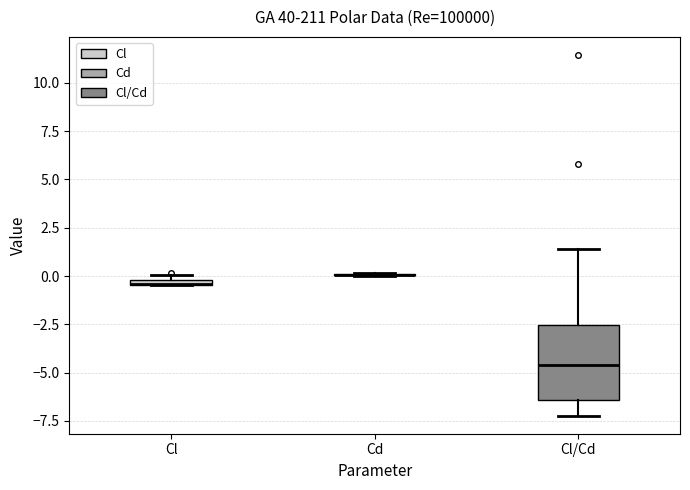

Which box is the tallest, from its lower edge to its upper edge?

Cl/Cd